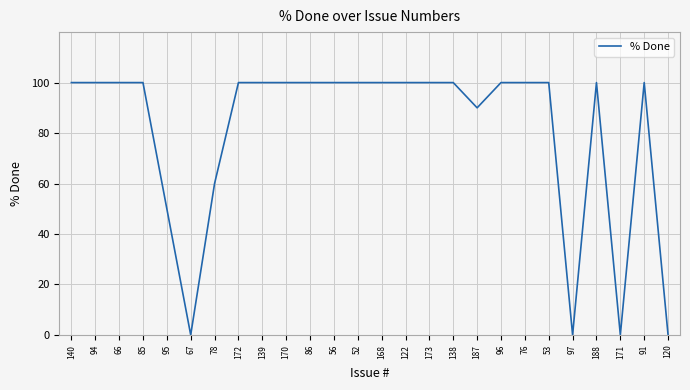

Does the chart display data point markers on the line(s)?

No